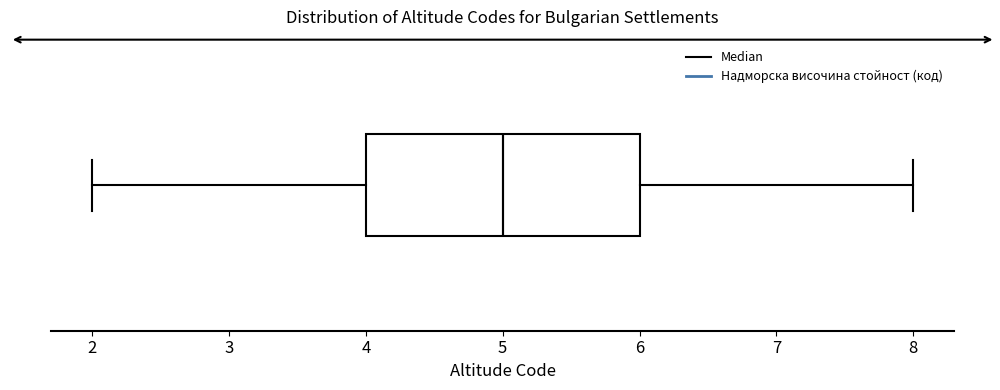

Transcribe this box plot: give where the median line is, the range the box spans, and where the two whiskers end, as read against the x-axis. The values are not printed on the chart, so give them approximately, as read against the axis.

median 5, box 4 to 6, whiskers 2 to 8